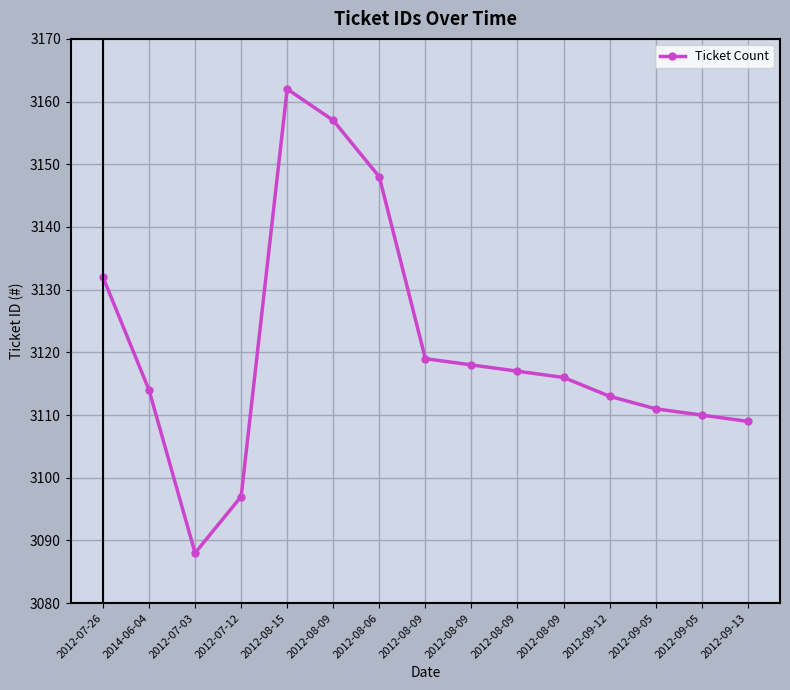

Where does the data first go above 3116?

2012-07-26